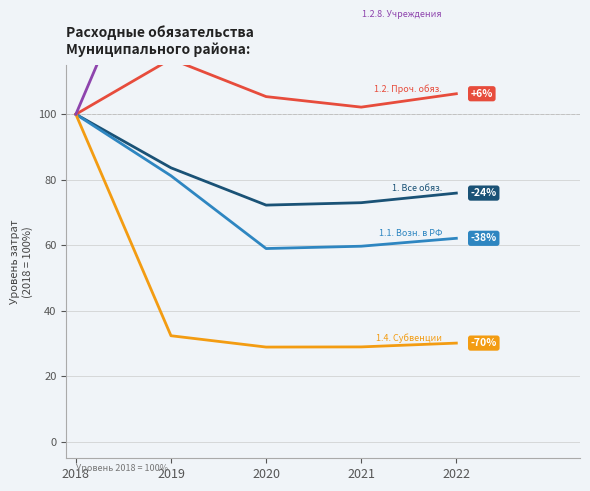

Is it true that 1.1. Возн. в РФ equals 100.0 at 2018?

True